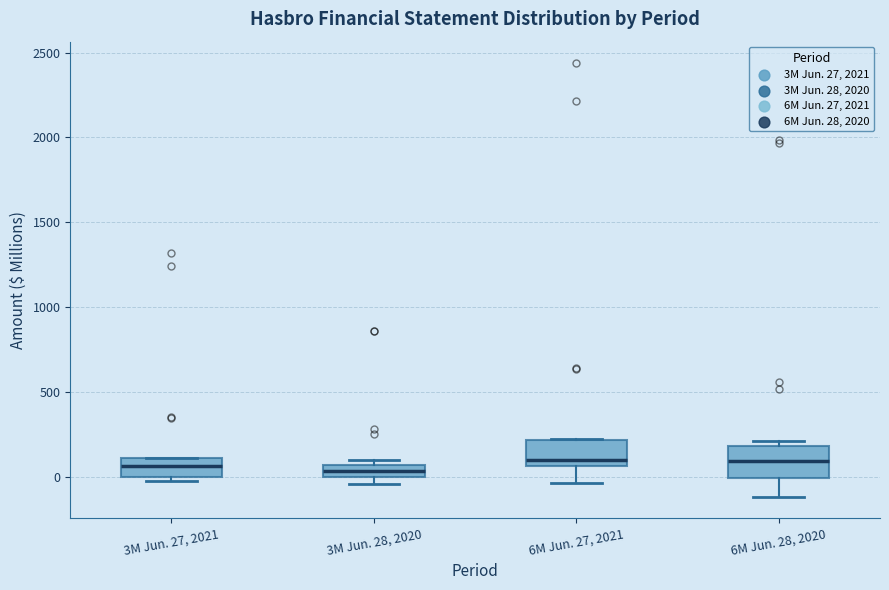

Where is the upper edge of the box for 3M Jun. 27, 2021 on the y-axis? The values are not printed on the chart, so give them approximately, as read against the axis.

100